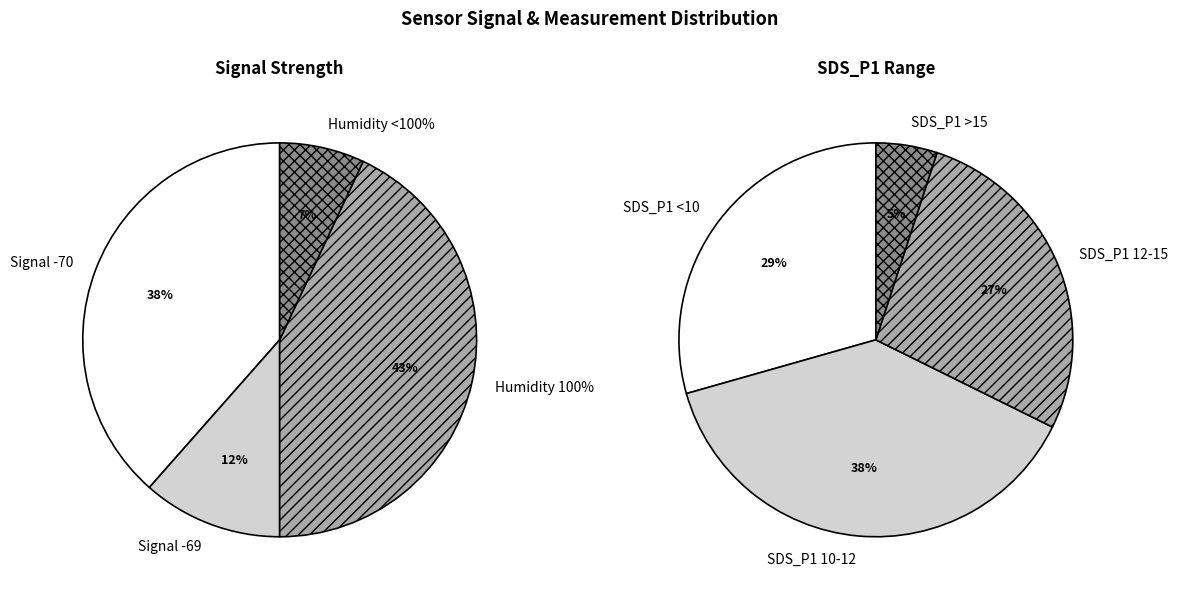

True or false: 7 accounts for 1% of the total.

False